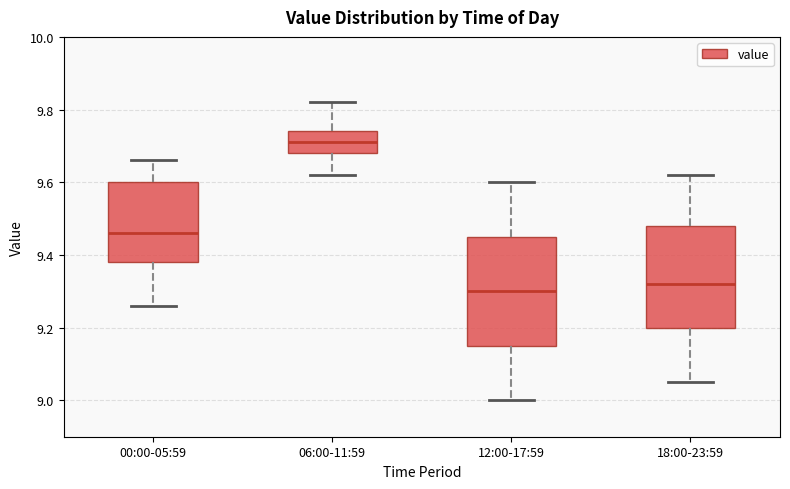

Reading left to right, read every box against the y-axis: the position of its median line, the range the box covers, and the ends of its whiskers. The values are not printed on the chart, so give them approximately, as read against the axis.

00:00-05:59: median 9.46, box 9.38 to 9.60, whiskers 9.26 to 9.66
06:00-11:59: median 9.72, box 9.68 to 9.74, whiskers 9.62 to 9.82
12:00-17:59: median 9.30, box 9.16 to 9.46, whiskers 9.00 to 9.60
18:00-23:59: median 9.32, box 9.20 to 9.48, whiskers 9.06 to 9.62